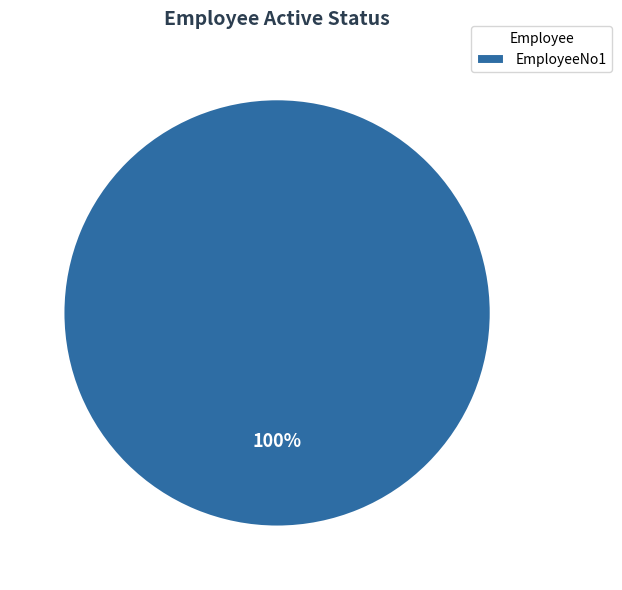

To the nearest percent, what percentage of the pie is EmployeeNo1?

100%